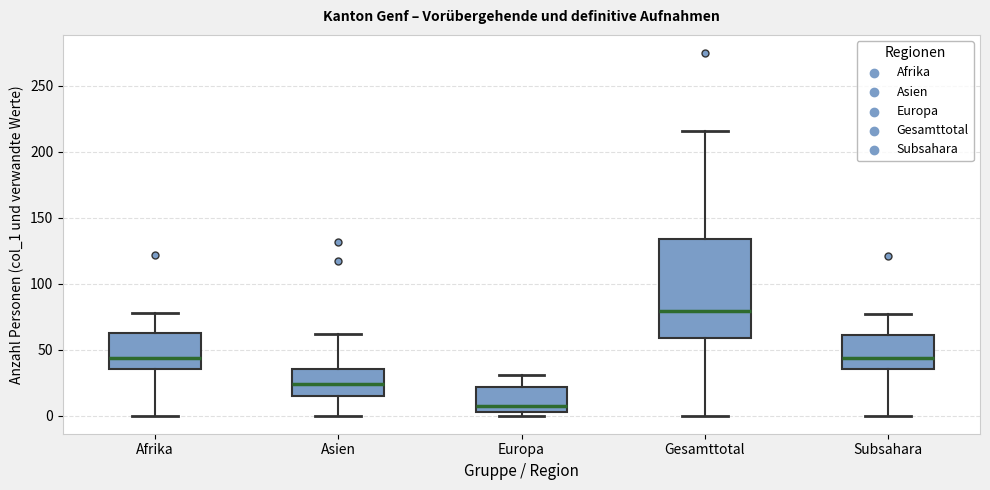

Reading left to right, read every box against the y-axis: the position of its median line, the range the box covers, and the ends of its whiskers. The values are not printed on the chart, so give them approximately, as read against the axis.

Afrika: median 45, box 35 to 65, whiskers 0 to 80
Asien: median 25, box 15 to 35, whiskers 0 to 60
Europa: median 5 (just above the box's lower edge), box 5 to 20, whiskers 0 to 30
Gesamttotal: median 80, box 60 to 135, whiskers 0 to 215
Subsahara: median 45, box 35 to 60, whiskers 0 to 75